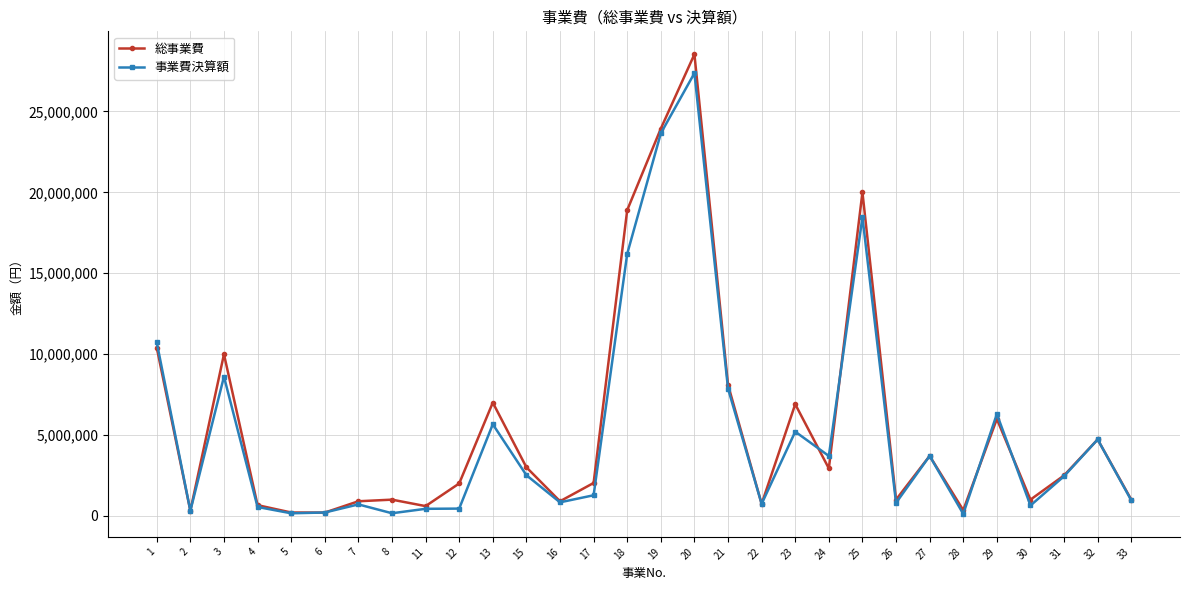

Read the 総事業費 value at 1, to the nearest 100.

10398300